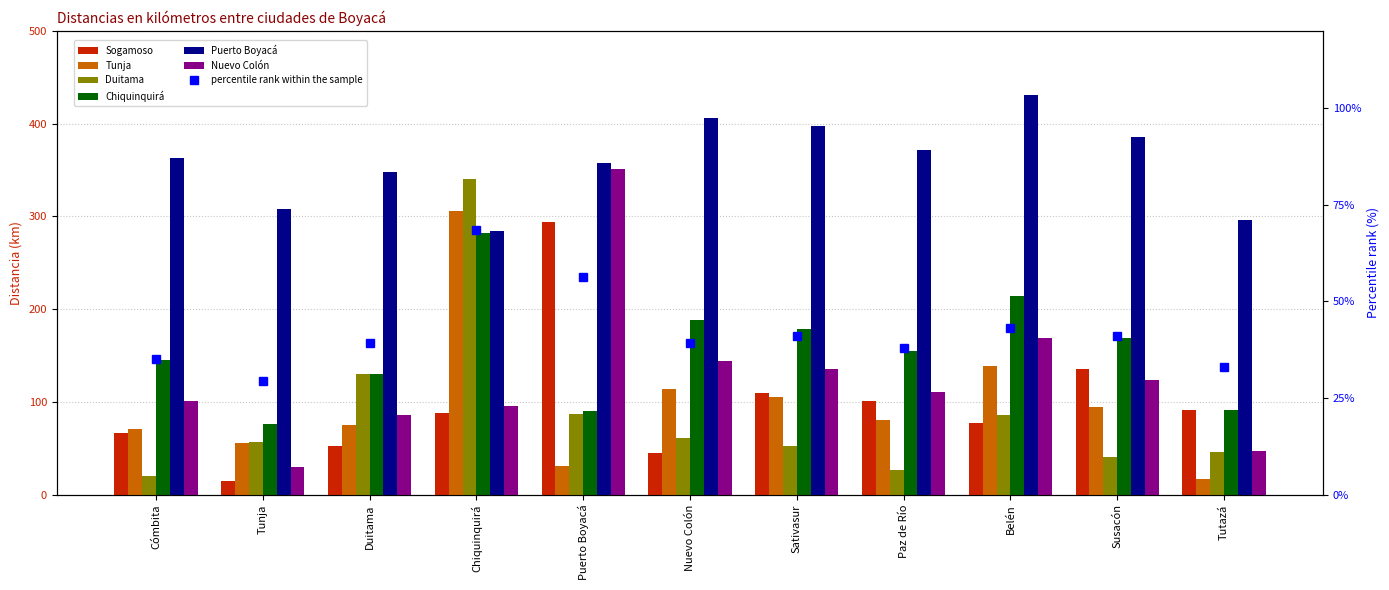

Reading left to right, transcribe all the data shown in this chart.

Sogamoso: Cómbita=67	Tunja=15	Duitama=52	Chiquinquirá=88	Puerto Boyacá=294	Nuevo Colón=45	Sativasur=110	Paz de Río=101	Belén=77	Susacón=136	Tutazá=91
Tunja: Cómbita=71	Tunja=56	Duitama=75	Chiquinquirá=306	Puerto Boyacá=31	Nuevo Colón=114	Sativasur=105	Paz de Río=81	Belén=139	Susacón=94	Tutazá=17
Duitama: Cómbita=20	Tunja=57	Duitama=130	Chiquinquirá=340	Puerto Boyacá=87	Nuevo Colón=61	Sativasur=52	Paz de Río=27	Belén=86	Susacón=41	Tutazá=46
Chiquinquirá: Cómbita=145	Tunja=76	Duitama=130	Chiquinquirá=282	Puerto Boyacá=90	Nuevo Colón=188	Sativasur=179	Paz de Río=155	Belén=214	Susacón=169	Tutazá=91
Puerto Boyacá: Cómbita=363	Tunja=308	Duitama=348	Chiquinquirá=284	Puerto Boyacá=358	Nuevo Colón=406	Sativasur=397	Paz de Río=372	Belén=431	Susacón=386	Tutazá=296
Nuevo Colón: Cómbita=101	Tunja=30	Duitama=86	Chiquinquirá=96	Puerto Boyacá=351	Nuevo Colón=144	Sativasur=135	Paz de Río=111	Belén=169	Susacón=124	Tutazá=47